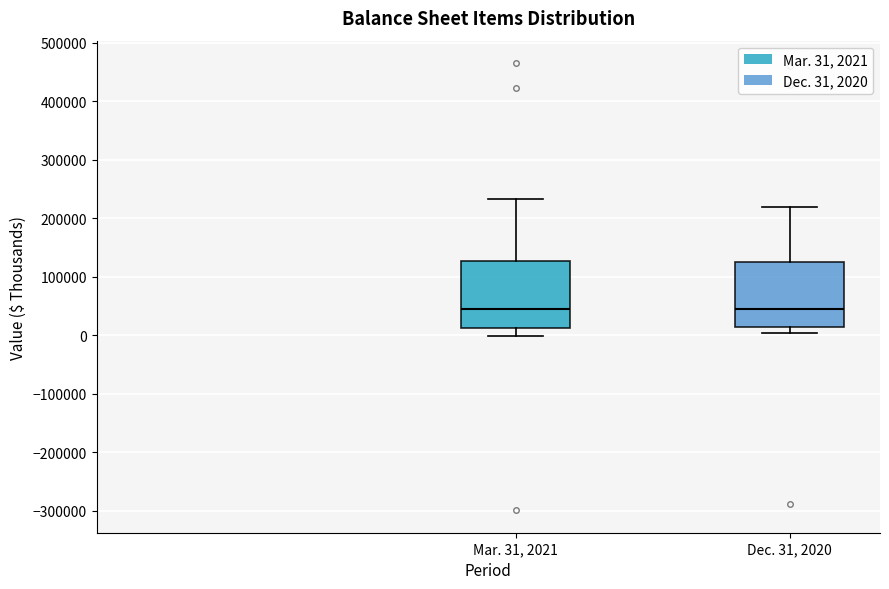

Reading left to right, read every box against the y-axis: the position of its median line, the range the box covers, and the ends of its whiskers. The values are not printed on the chart, so give them approximately, as read against the axis.

Mar. 31, 2021: median 40000, box 10000 to 130000, whiskers 0 to 230000
Dec. 31, 2020: median 40000, box 10000 to 130000, whiskers 0 to 220000